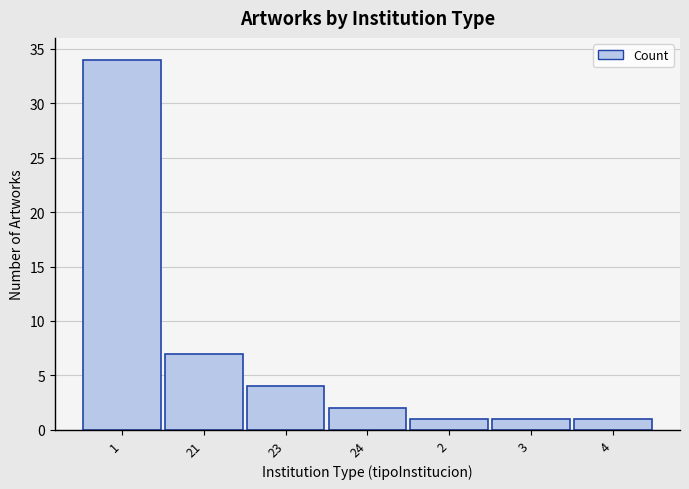

Reading left to right, list all the values displayed in this chart.

1=34	21=7	23=4	24=2	2=1	3=1	4=1